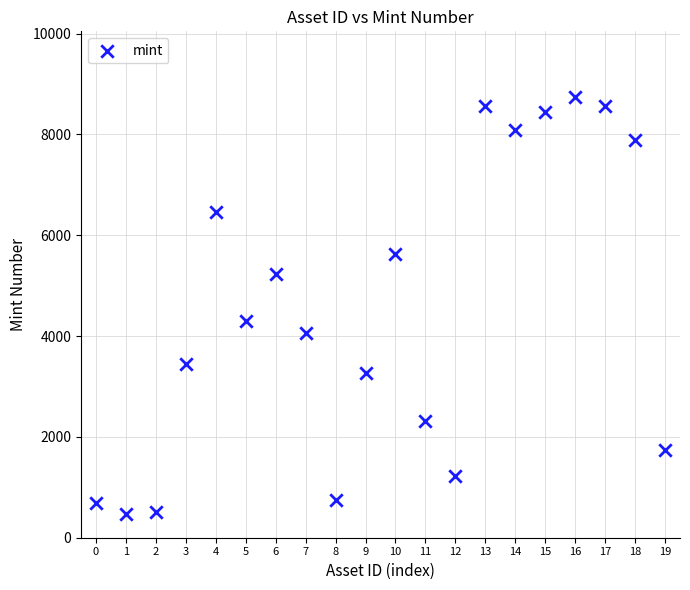

What Y value in the scatter plot is closest to 4605?

4292